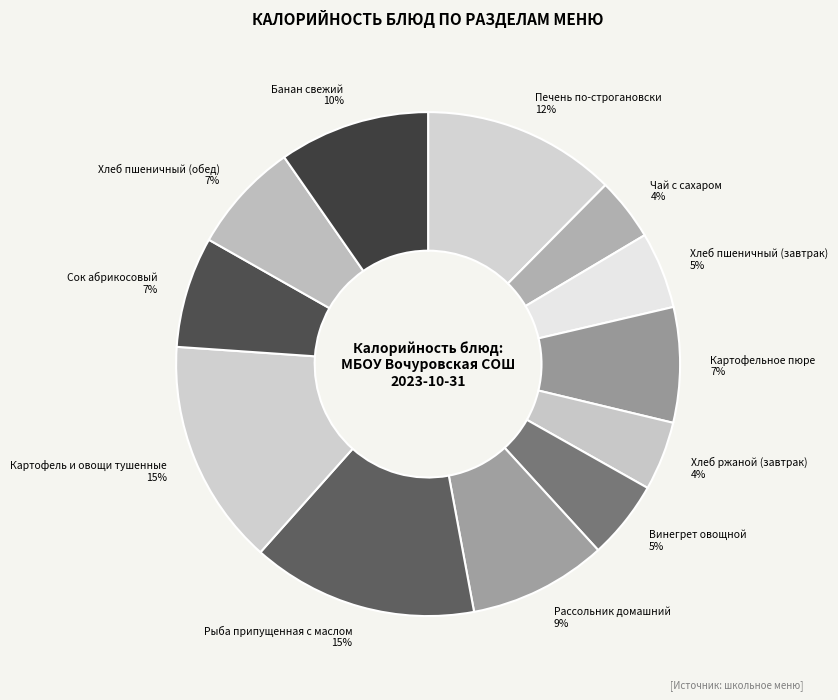

To the nearest percent, what percentage of the pie is Рыба припущенная с маслом?

15%